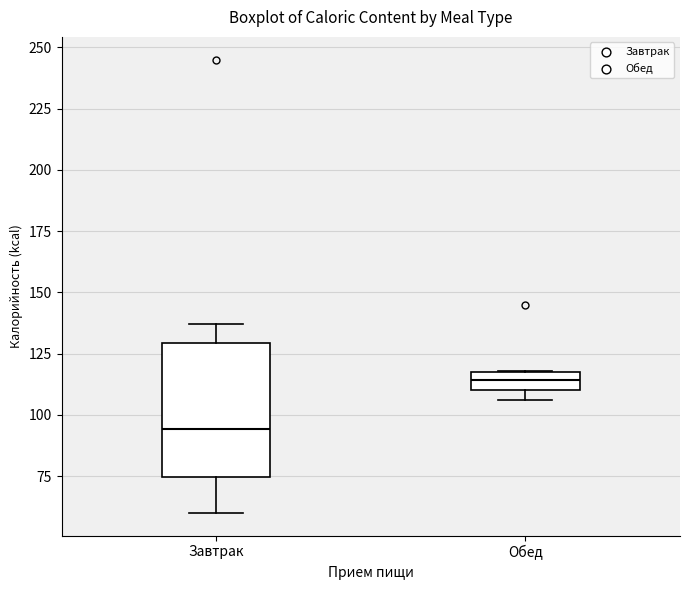

Which box is the tallest, from its lower edge to its upper edge?

Завтрак